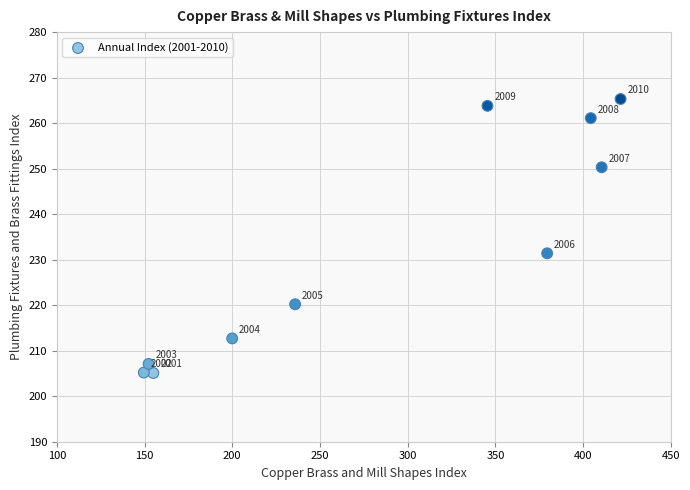

What is the range of X values (max minus min)?

271.8